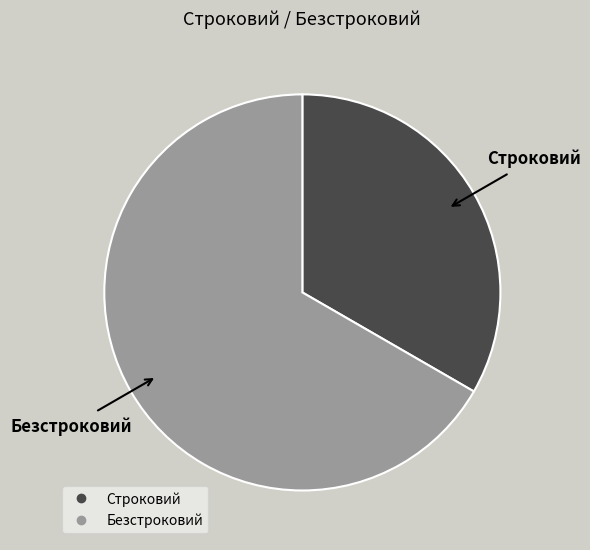

The Строковий slice represents 48% of the pie. True or false?

False